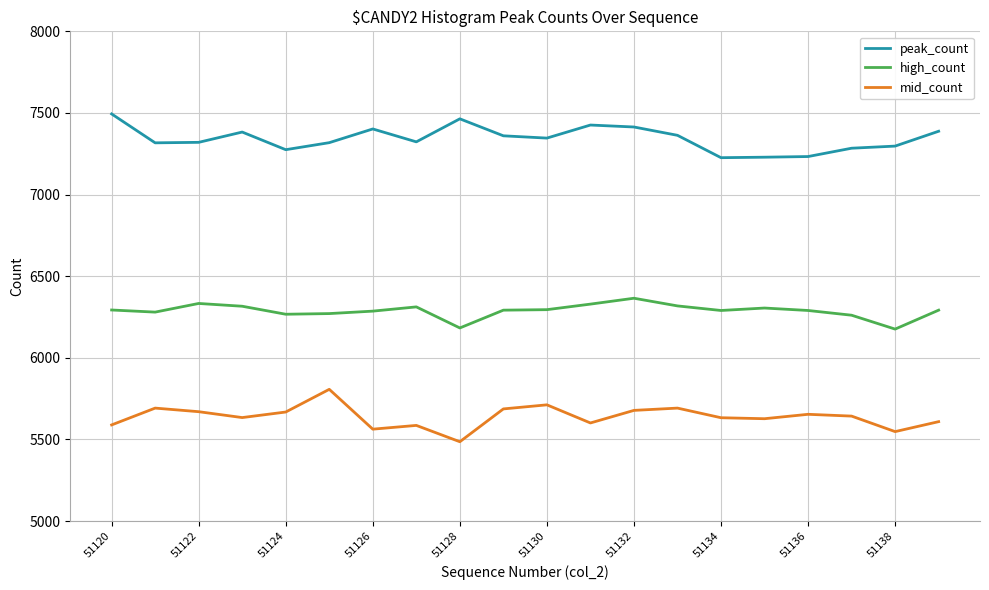

Which series has the largest total across all categories?

peak_count